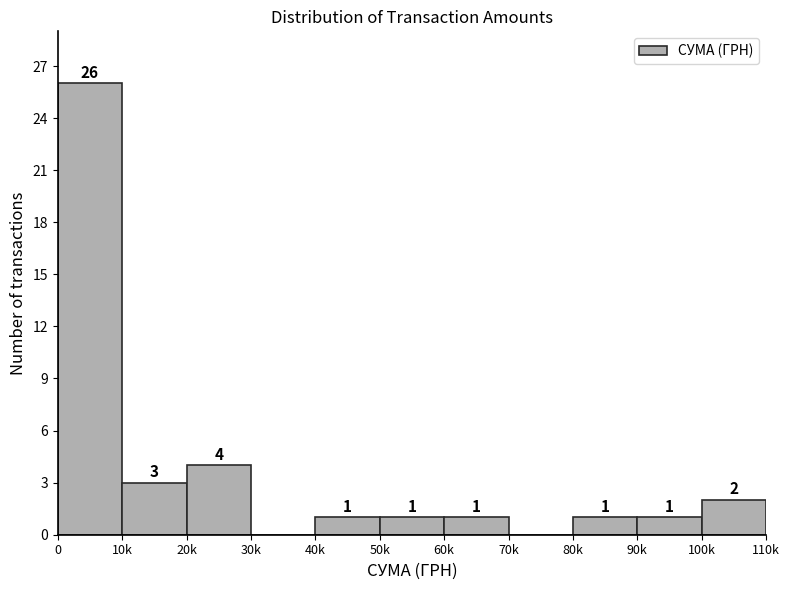

Reading right to left, extract all data points from this chart.

100k=2	90k=1	80k=1	70k=0	60k=1	50k=1	40k=1	30k=0	20k=4	10k=3	0=26